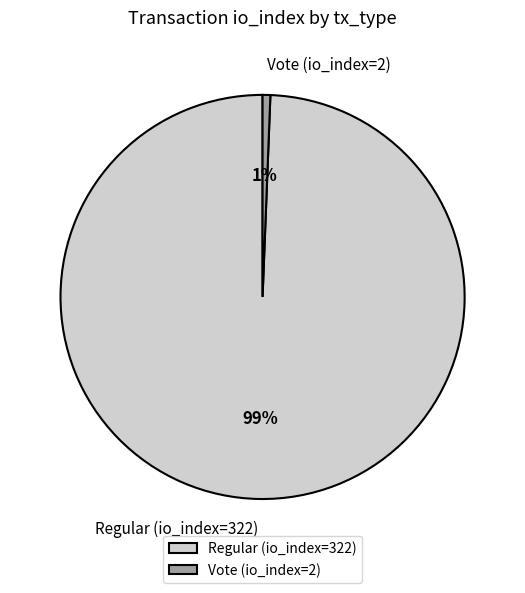

What is the largest slice in the pie chart?

Regular (io_index=322)